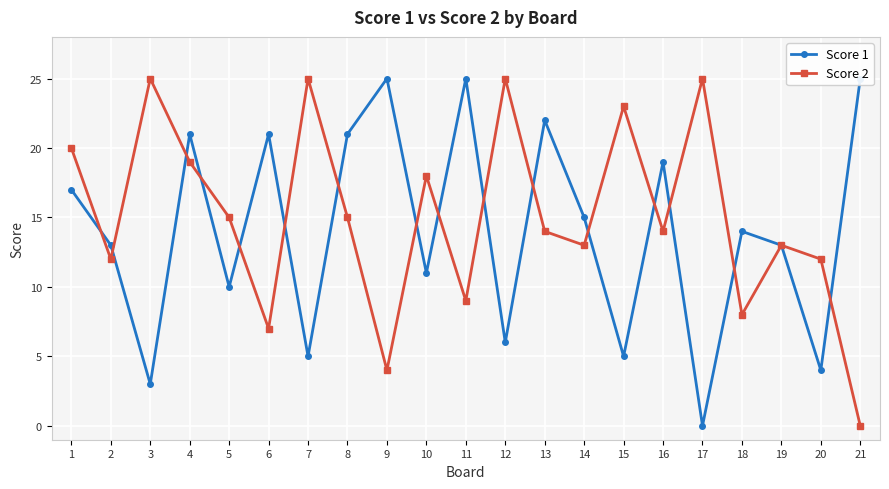

Reading left to right, what are all the values shown in this chart?

Score 1: 17	13	3	21	10	21	5	21	25	11	25	6	22	15	5	19	0	14	13	4	25
Score 2: 20	12	25	19	15	7	25	15	4	18	9	25	14	13	23	14	25	8	13	12	0